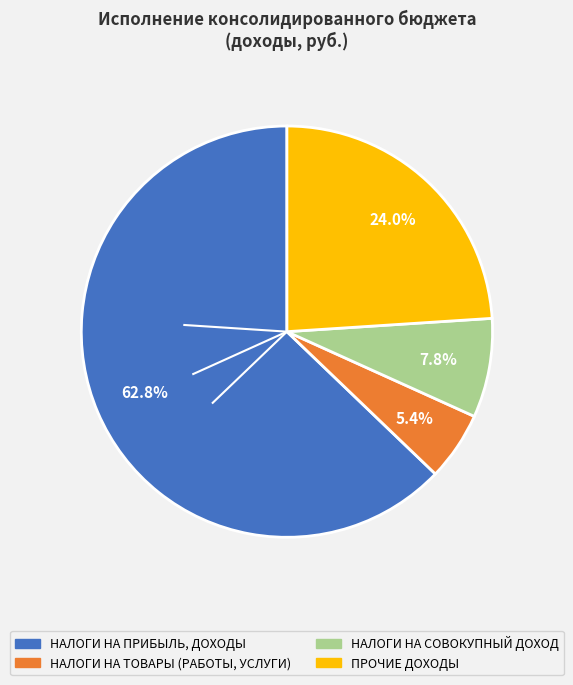

To the nearest percent, what is the difference between the largest and smallest slice percentages?

57%